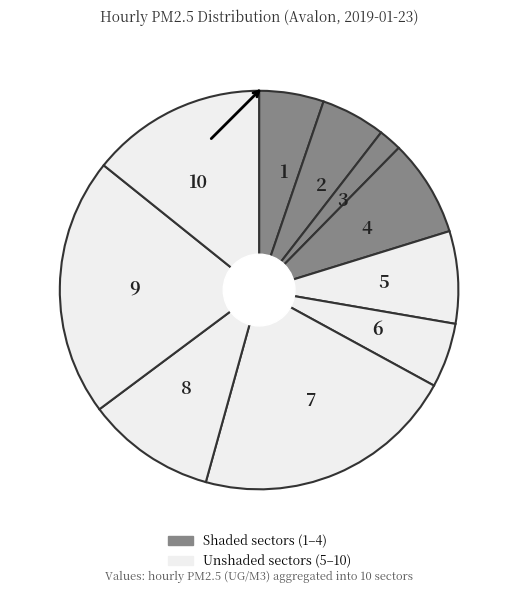

What is the ratio of the value at 9 to the value at 5?

2.8